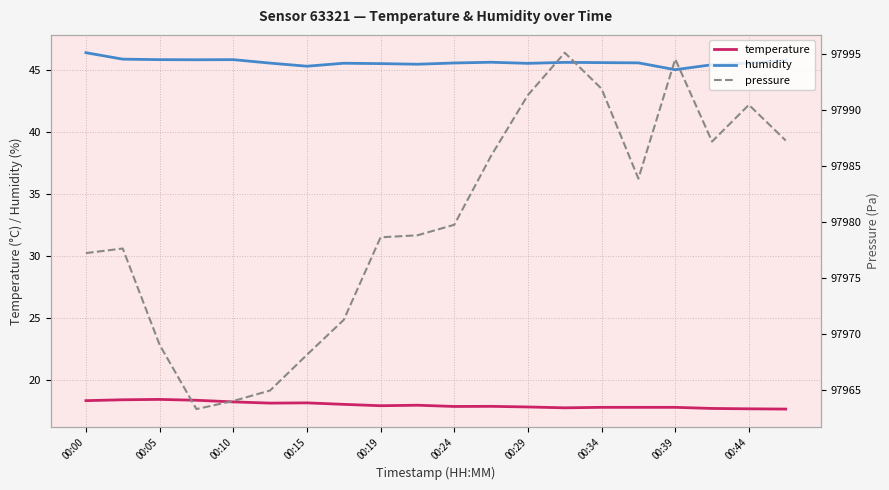

Reading left to right, transcribe all the data shown in this chart.

temperature: 18.4	18.4	18.4	18.4	18.2	18.1	18.2	18.1	17.9	18.0	17.9	17.9	17.8	17.8	17.8	17.8	17.8	17.7	17.7	17.7
humidity: 46.4	45.9	45.9	45.9	45.9	45.6	45.3	45.6	45.5	45.5	45.6	45.7	45.6	45.6	45.6	45.6	45.1	45.5	45.6	45.8
pressure: 97977.2	97977.6	97969.0	97963.3	97964.0	97964.9	97968.1	97971.2	97978.6	97978.8	97979.8	97985.9	97991.3	97995.1	97991.9	97983.9	97994.6	97987.2	97990.5	97987.3